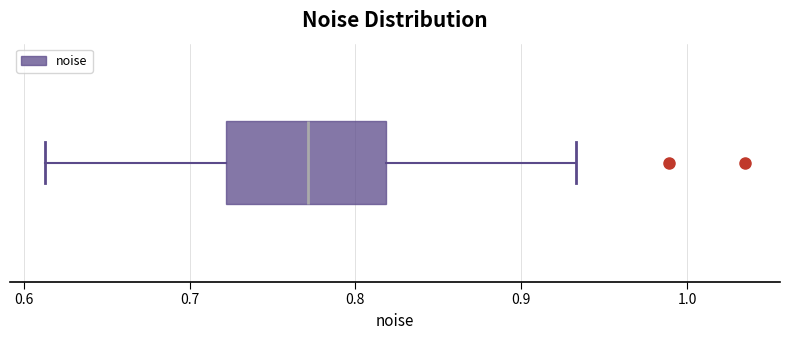

Read this box plot against the x-axis: the position of the median line, the range covered by the box, and the ends of both whiskers. The values are not printed on the chart, so give them approximately, as read against the axis.

median 0.77, box 0.72 to 0.82, whiskers 0.61 to 0.93